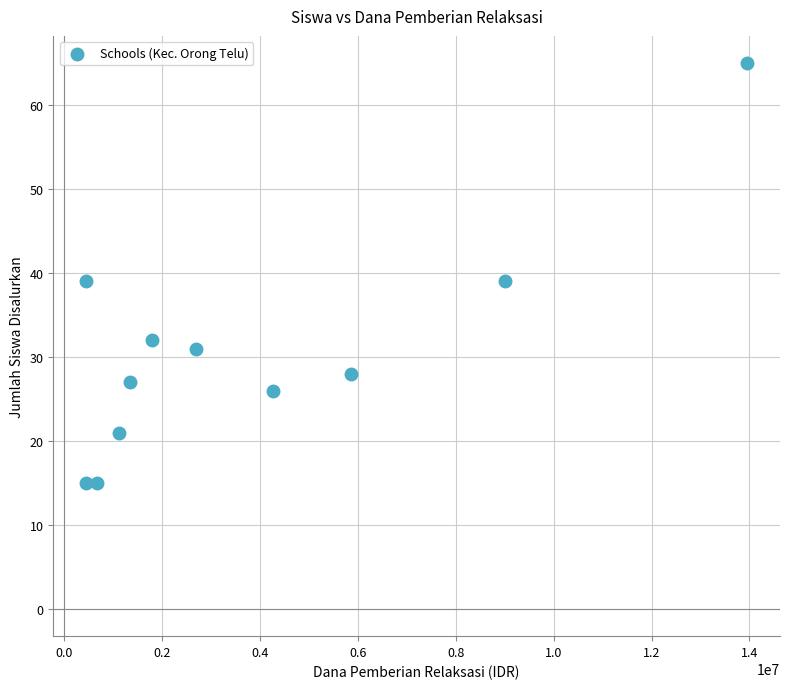

What is the average Y value?

31